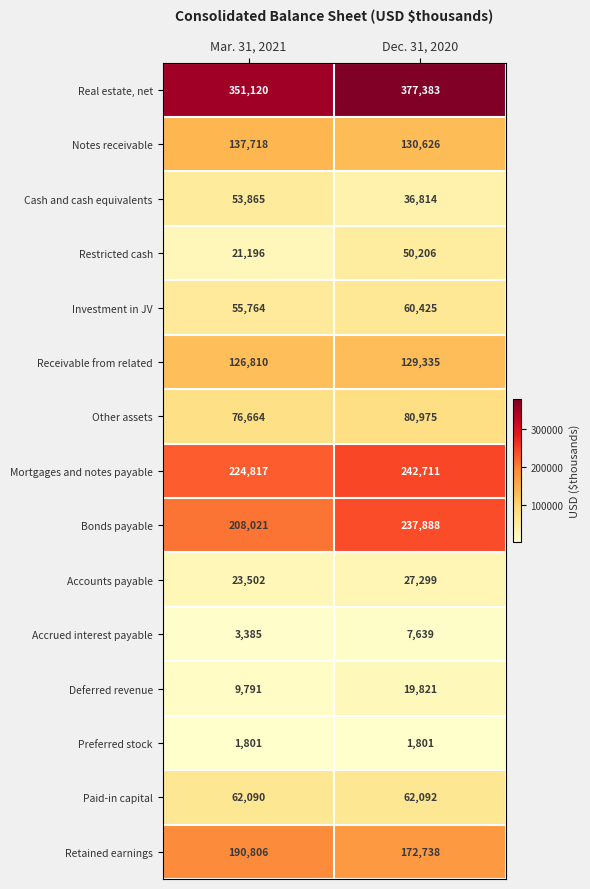

Which category has the highest value in the Accounts payable series?

Dec. 31, 2020